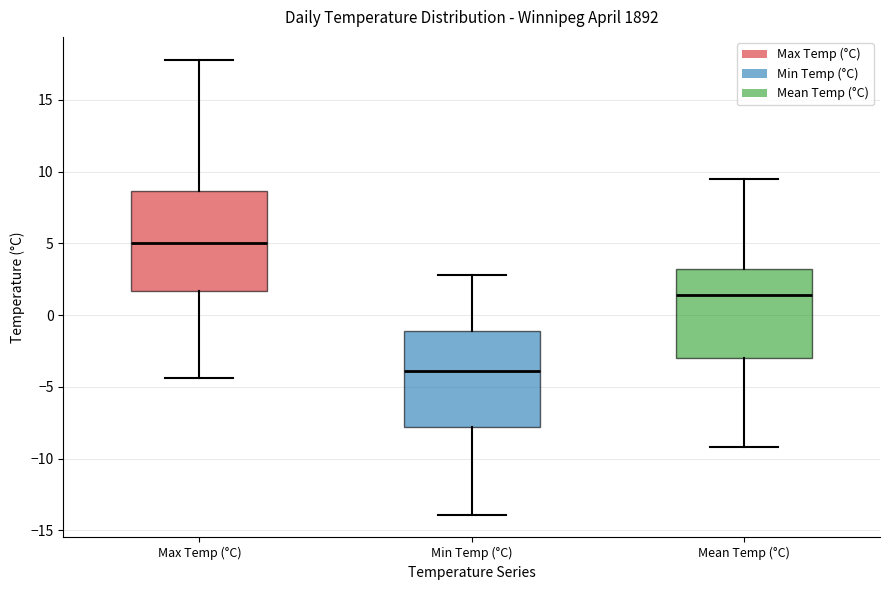

Where does the median line of the box for Min Temp (°C) sit on the y-axis? The values are not printed on the chart, so give them approximately, as read against the axis.

-4.0